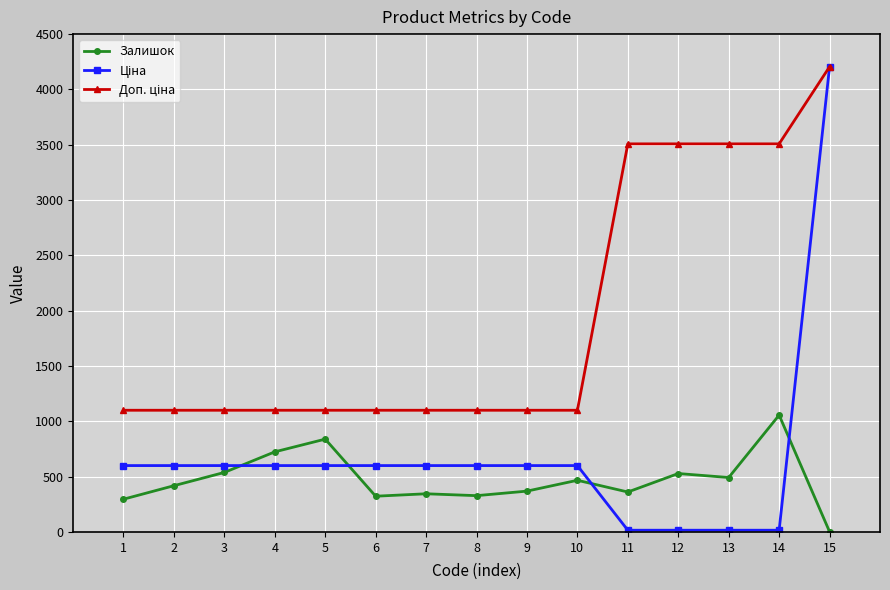

What is the greatest value displayed?

4205.0